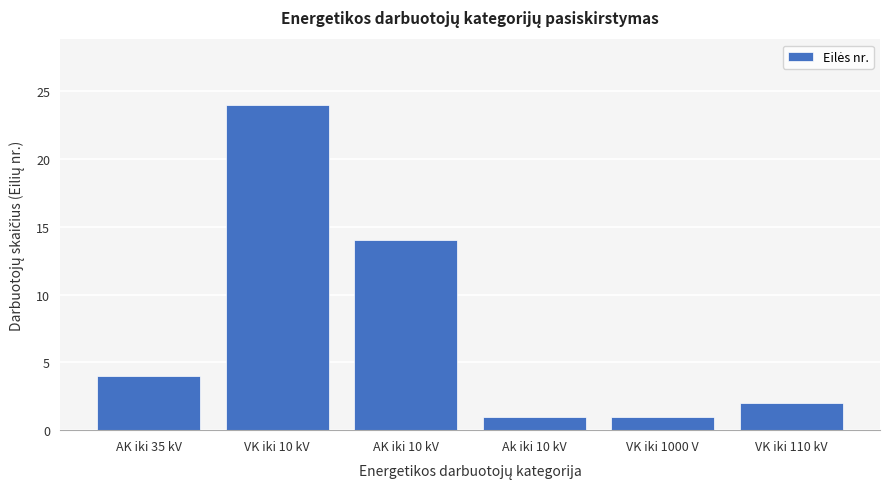

True or false: the data shows 2 at Ak iki 10 kV.

False